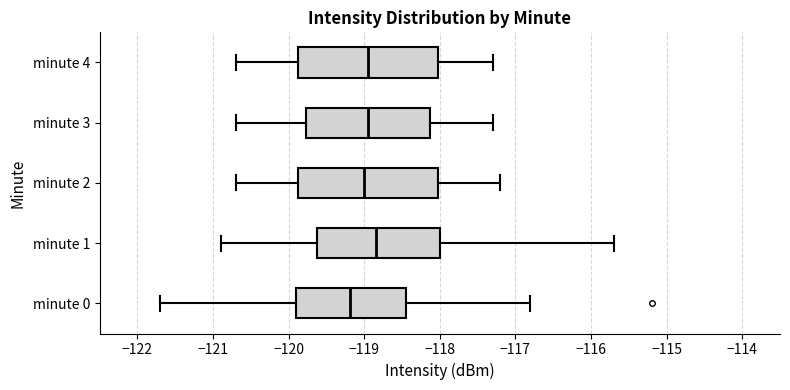

Reading bottom to top, read every box against the x-axis: the position of its median line, the range the box covers, and the ends of its whiskers. The values are not printed on the chart, so give them approximately, as read against the axis.

minute 0: median -119.2, box -119.9 to -118.4, whiskers -121.7 to -116.8
minute 1: median -118.8, box -119.6 to -118.0, whiskers -120.9 to -115.7
minute 2: median -119.0, box -119.9 to -118.0, whiskers -120.7 to -117.2
minute 3: median -118.9, box -119.8 to -118.1, whiskers -120.7 to -117.3
minute 4: median -118.9, box -119.9 to -118.0, whiskers -120.7 to -117.3